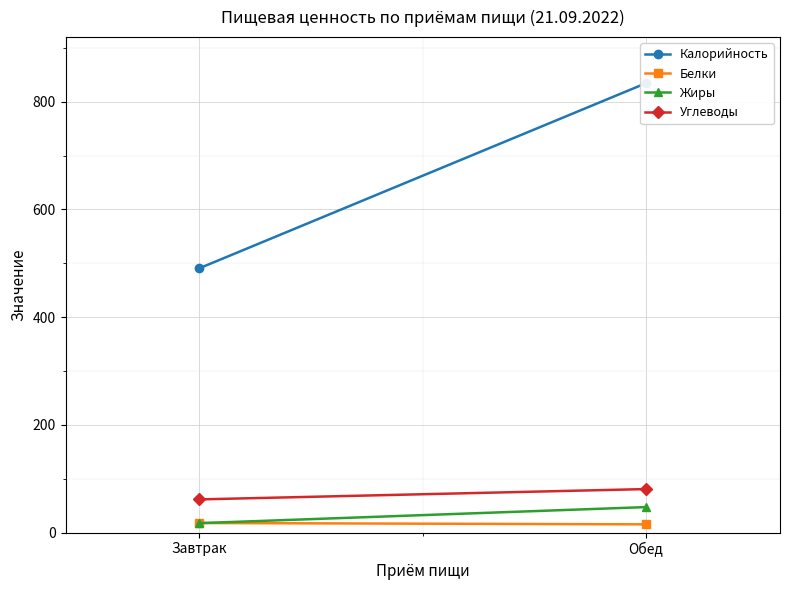

Reading left to right, what are all the values shown in this chart?

Калорийность: 490.9	834.5
Белки: 17.8	15.3
Жиры: 17.6	47.4
Углеводы: 61.7	80.8